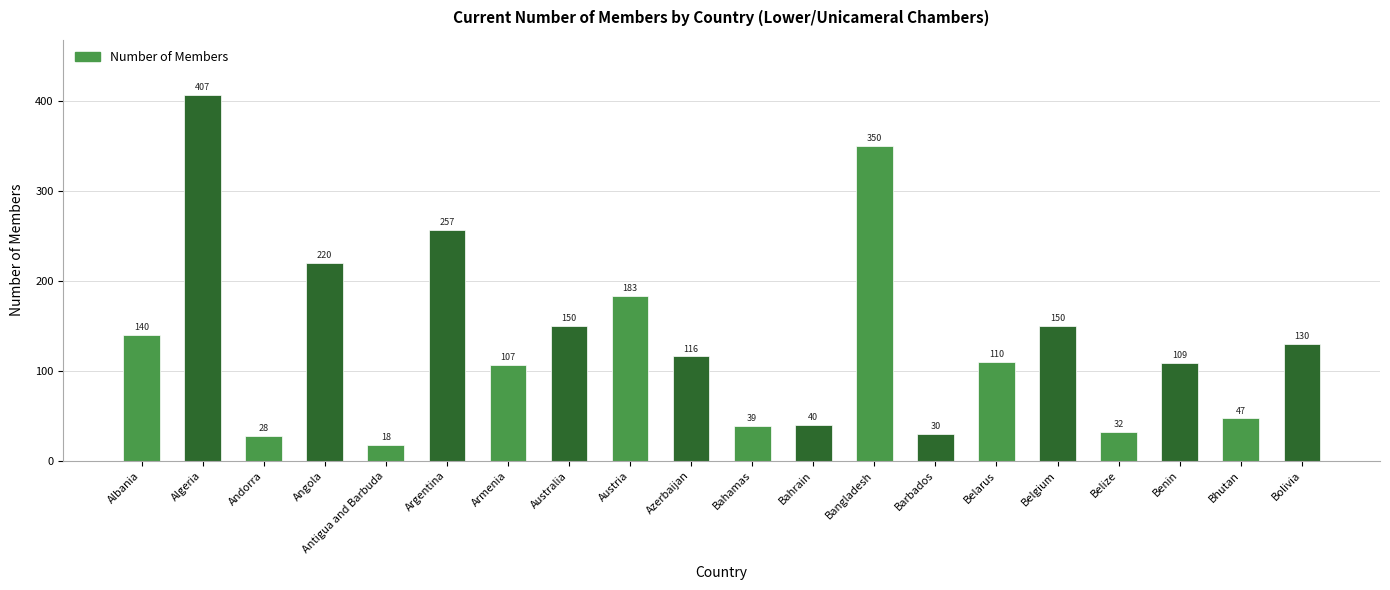

Reading left to right, what are all the values shown in this chart?

140	407	28	220	18	257	107	150	183	116	39	40	350	30	110	150	32	109	47	130